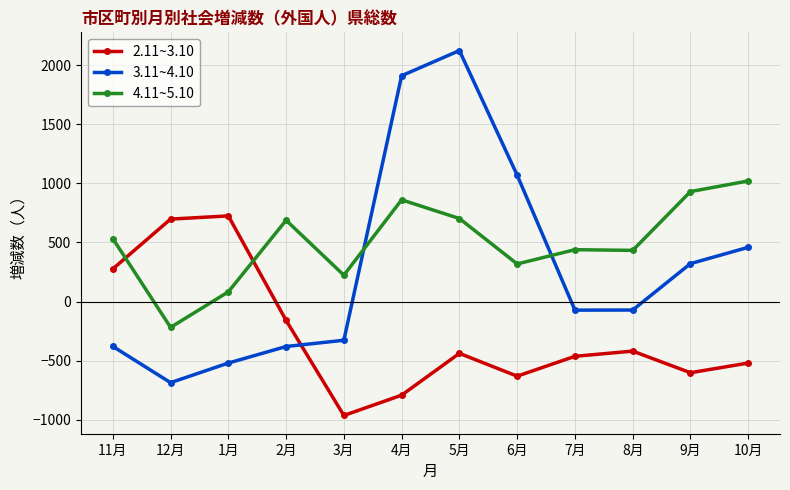

What is the spread (max minus min) of values at 7月?

903